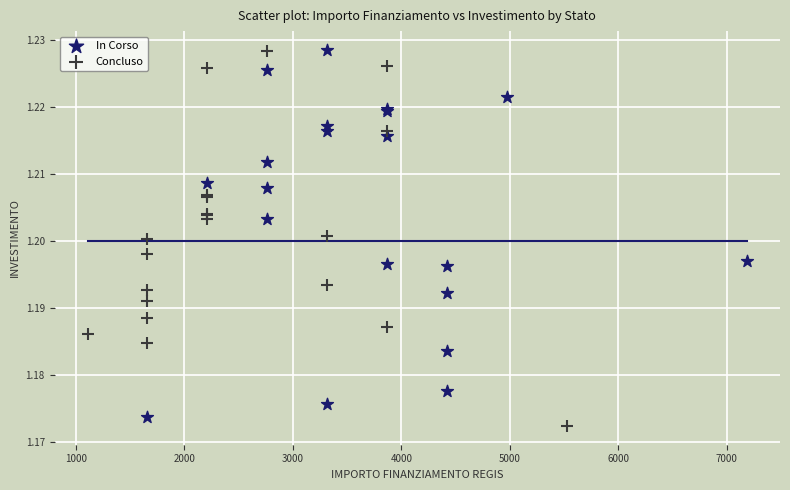

What are all the series names shown in the legend?

In Corso, Concluso